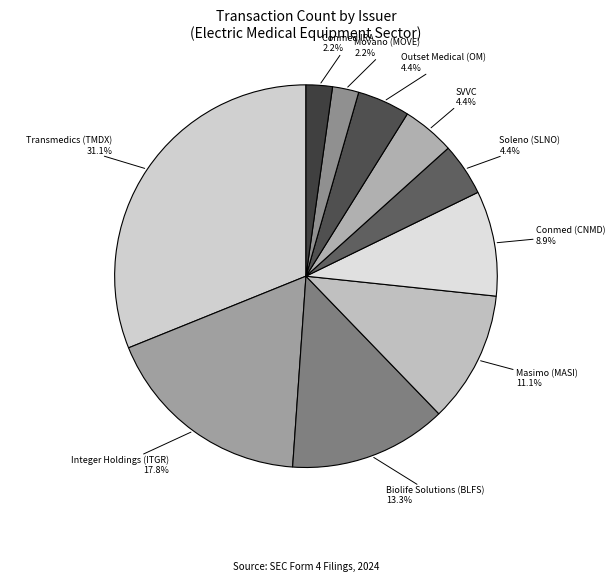

Is there any slice that represents more than half of the pie?

No